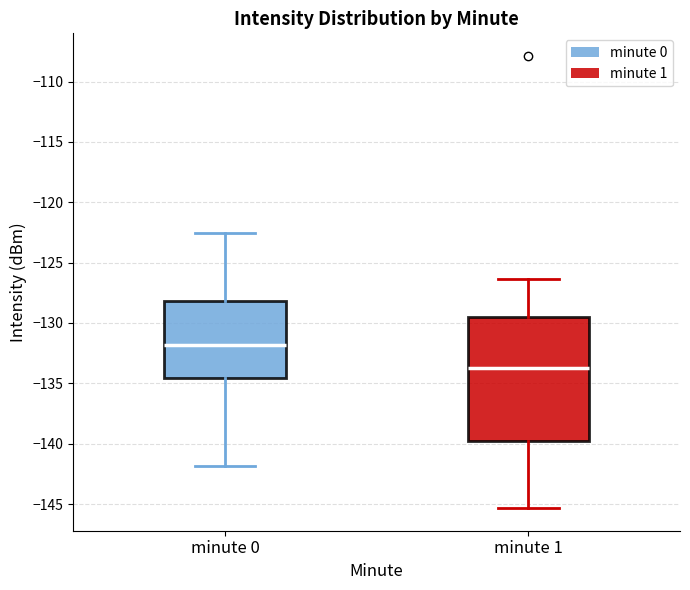

Where does the median line of the box for minute 0 sit on the y-axis? The values are not printed on the chart, so give them approximately, as read against the axis.

-132.0